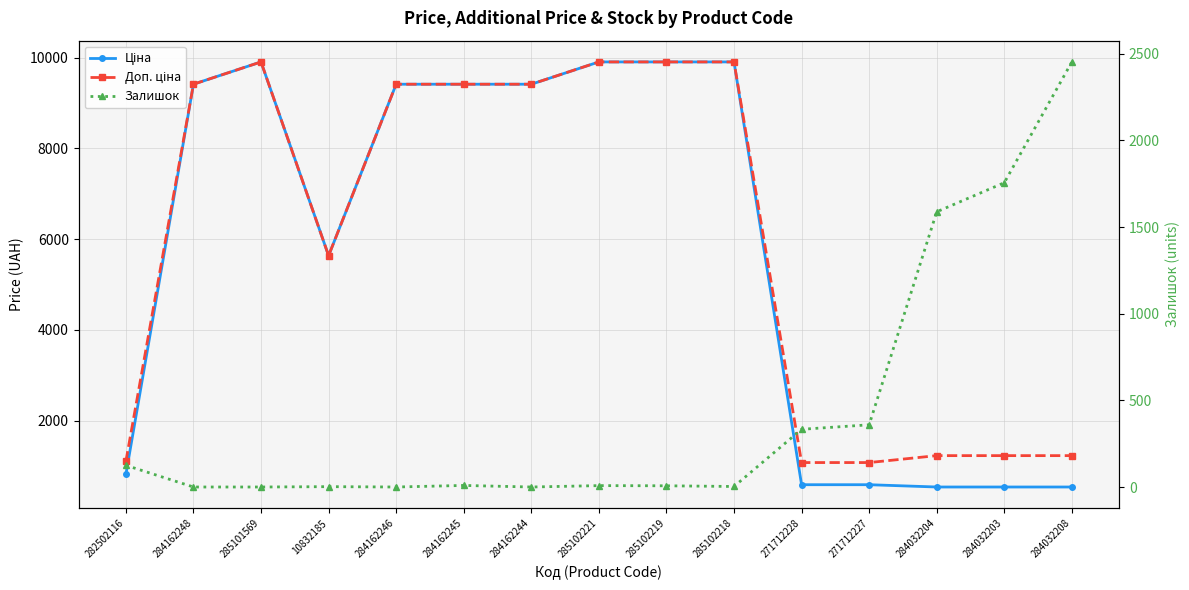

Where does the Залишок series first go above 8?

282502116